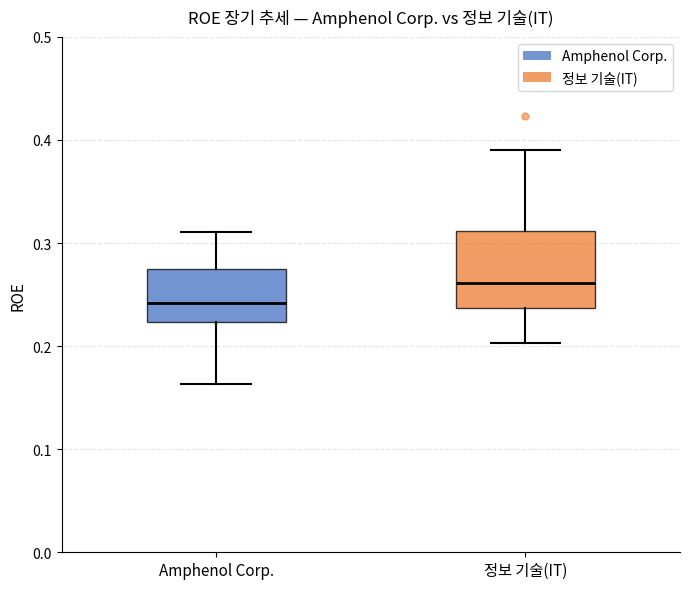

Reading left to right, transcribe this box plot: for each box, give where its median line is, the range the box spans, and where its two whiskers end, as read against the y-axis. The values are not printed on the chart, so give them approximately, as read against the axis.

Amphenol Corp.: median 0.24, box 0.22 to 0.28, whiskers 0.16 to 0.31
정보 기술(IT): median 0.26, box 0.24 to 0.31, whiskers 0.20 to 0.39